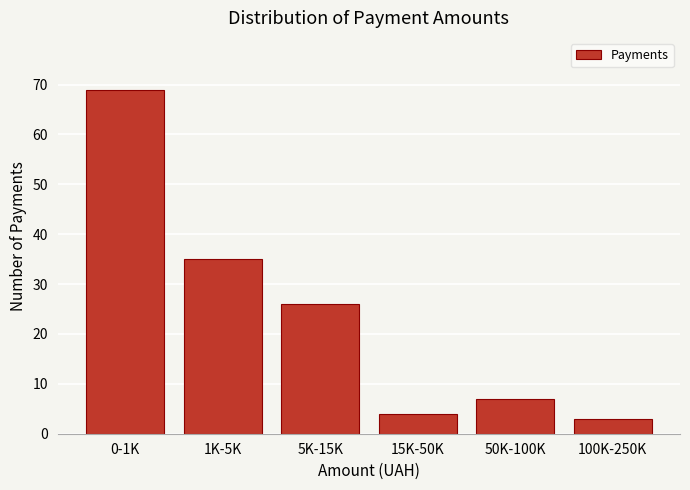

Reading right to left, what are all the values shown in this chart?

3	7	4	26	35	69